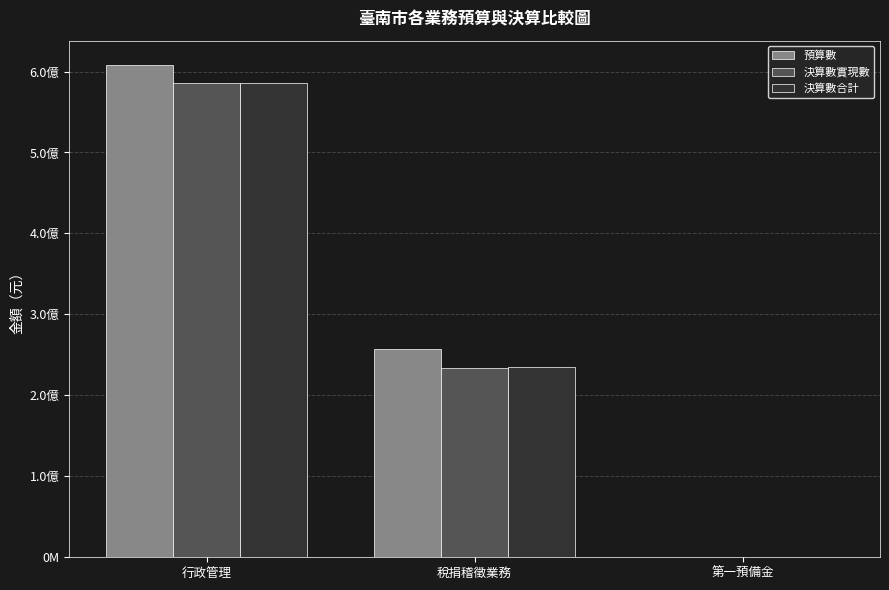

At which label is 決算數實現數 closest to 293133154?

稅捐稽徵業務